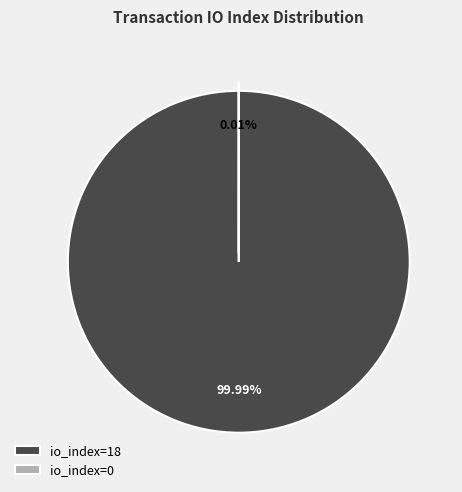

How many segments does this pie chart have?

2